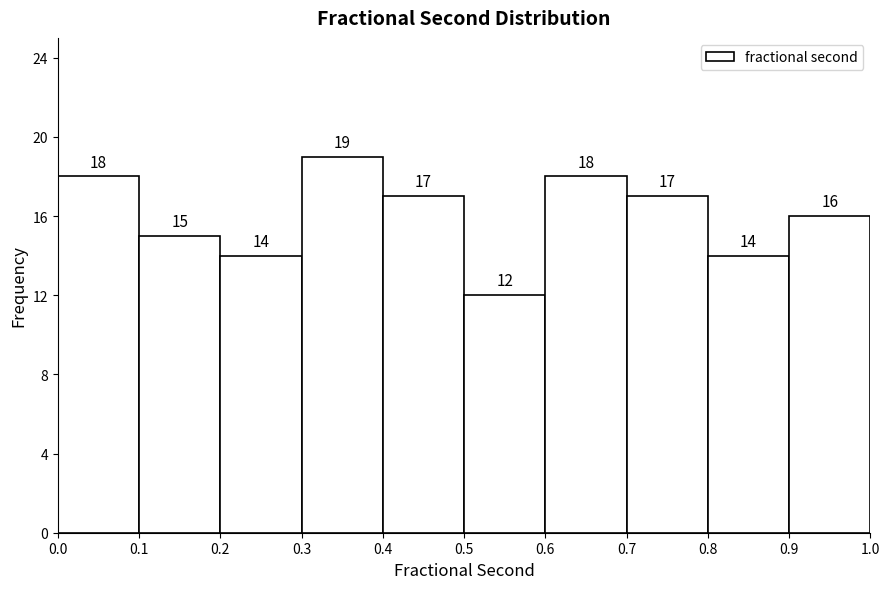

Over which range of the x-axis is the bar tallest?

0.3 to 0.4